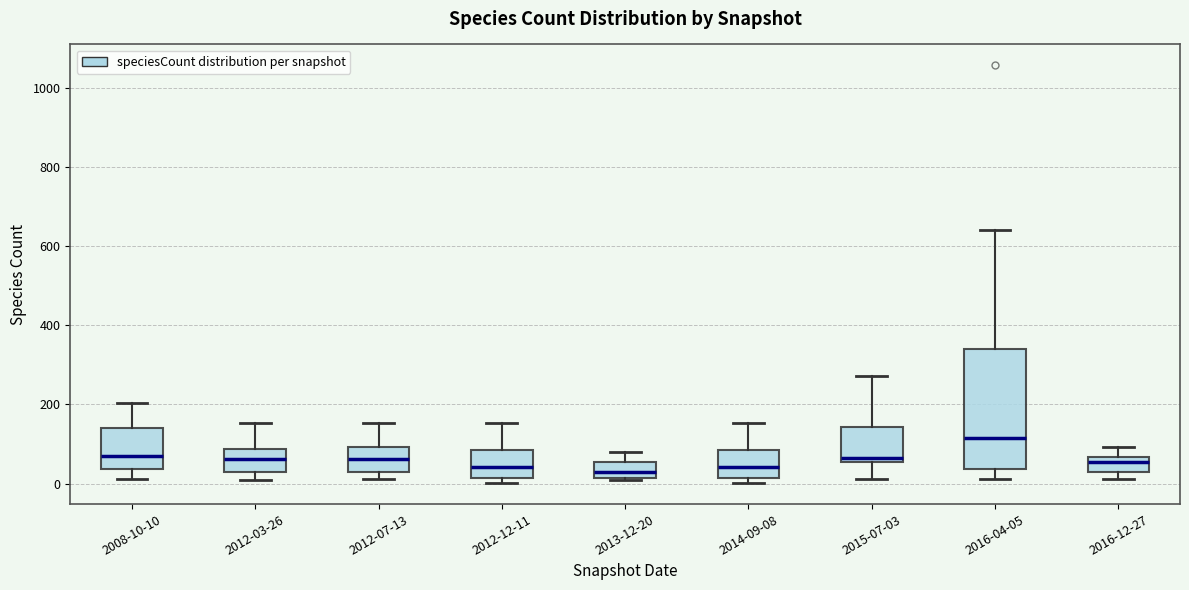

Reading left to right, read every box against the y-axis: the position of its median line, the range the box covers, and the ends of its whiskers. The values are not printed on the chart, so give them approximately, as read against the axis.

2008-10-10: median 80, box 40 to 140, whiskers 20 to 200
2012-03-26: median 60, box 40 to 80, whiskers 0 to 160
2012-07-13: median 60, box 40 to 100, whiskers 20 to 160
2012-12-11: median 40, box 20 to 80, whiskers 0 to 160
2013-12-20: median 20 (inside the box), box 20 to 60, whiskers 0 to 80
2014-09-08: median 40, box 20 to 80, whiskers 0 to 160
2015-07-03: median 60 (just above the box's lower edge), box 60 to 140, whiskers 20 to 280
2016-04-05: median 120, box 40 to 340, whiskers 20 to 640
2016-12-27: median 60 (just below the box's upper edge), box 40 to 60, whiskers 20 to 100